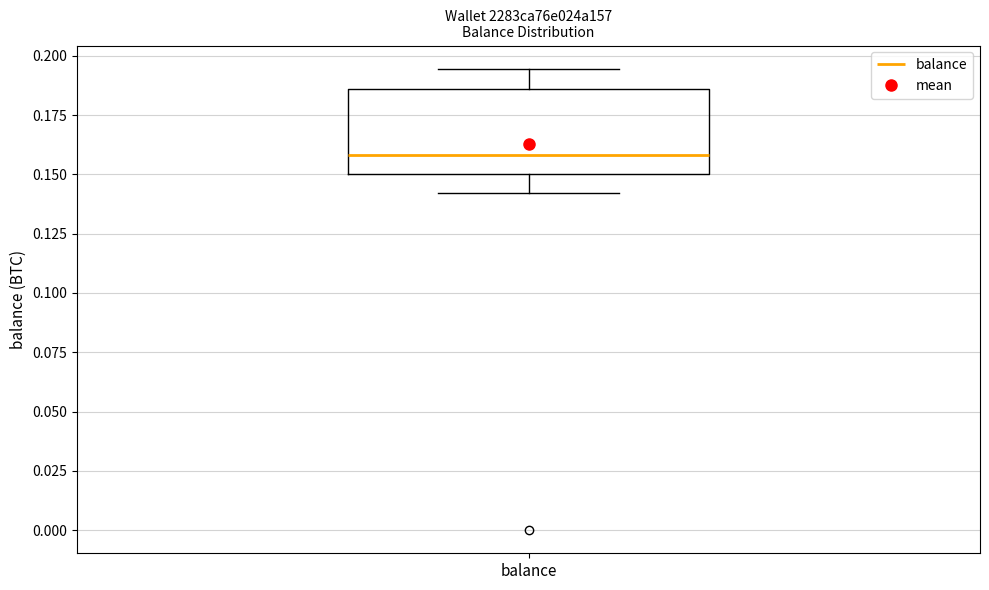

Read this box plot against the y-axis: the position of the median line, the range covered by the box, and the ends of both whiskers. The values are not printed on the chart, so give them approximately, as read against the axis.

median 0.160, box 0.150 to 0.185, whiskers 0.140 to 0.195